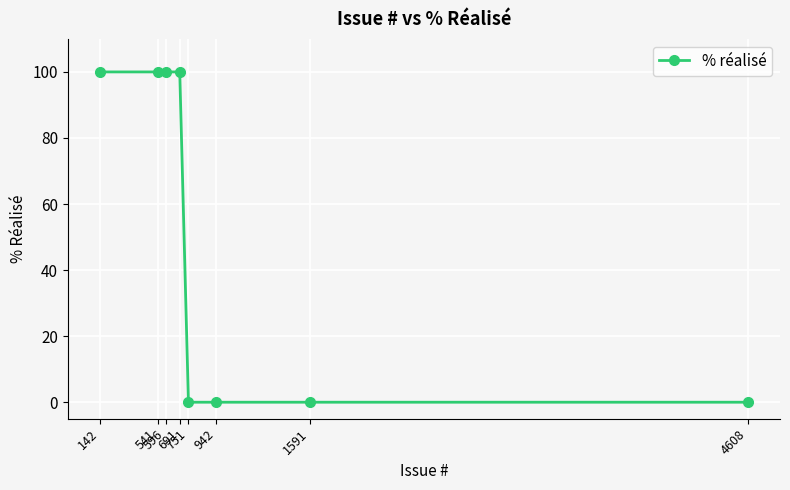

Which has a higher value, 942 or 596?

596